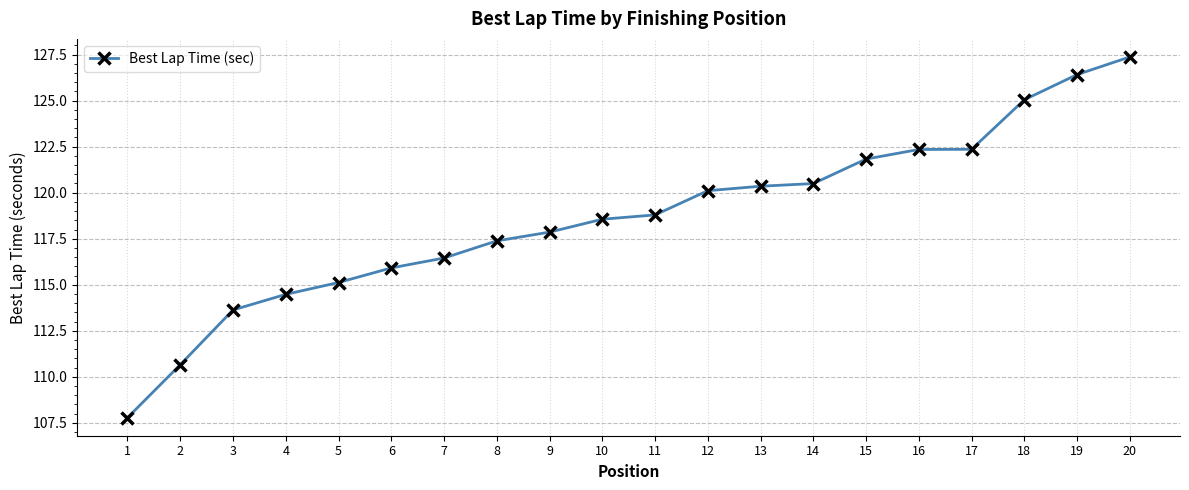

What is the sum of all values?

2372.9